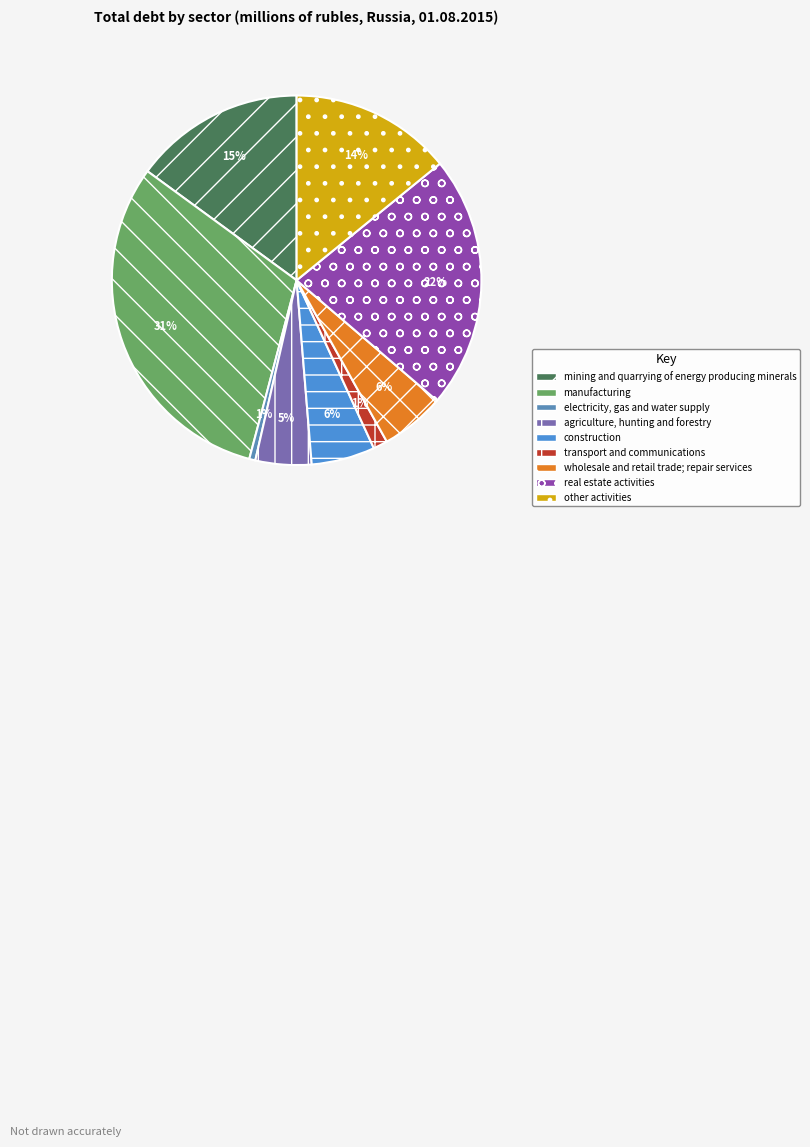

Count the number of slices in the pie.

9